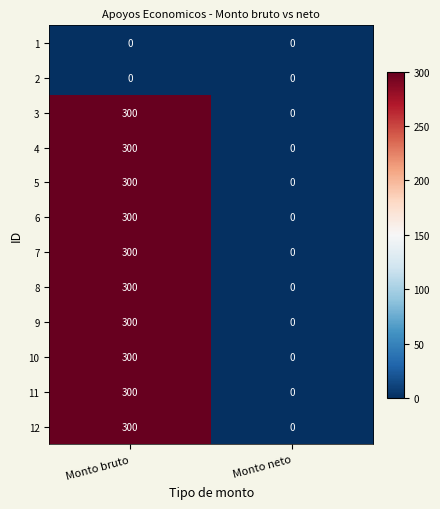

What is the maximum value shown in the chart?

300